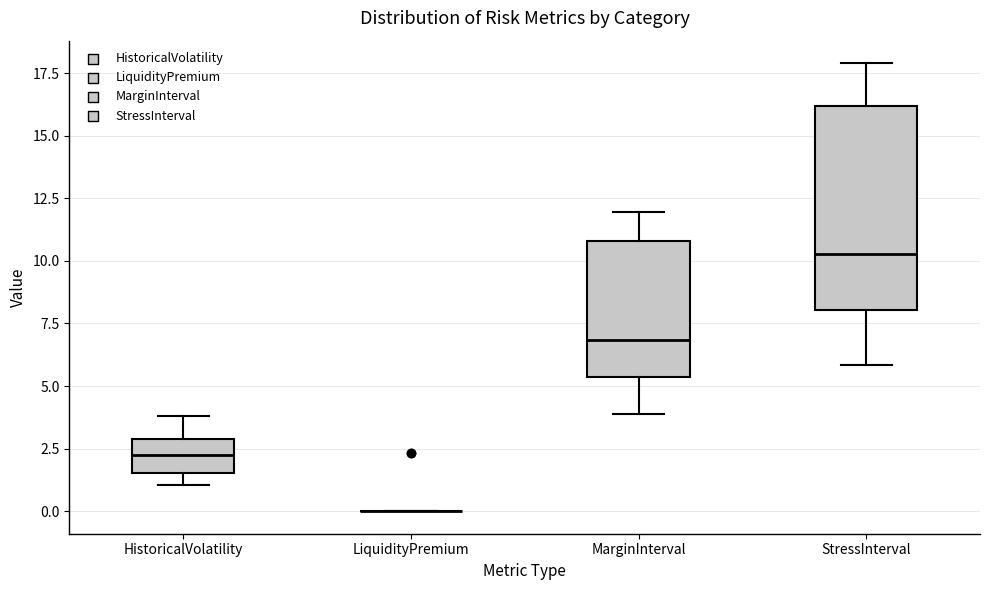

Where does the lower whisker of the box for MarginInterval end on the y-axis? The values are not printed on the chart, so give them approximately, as read against the axis.

4.0